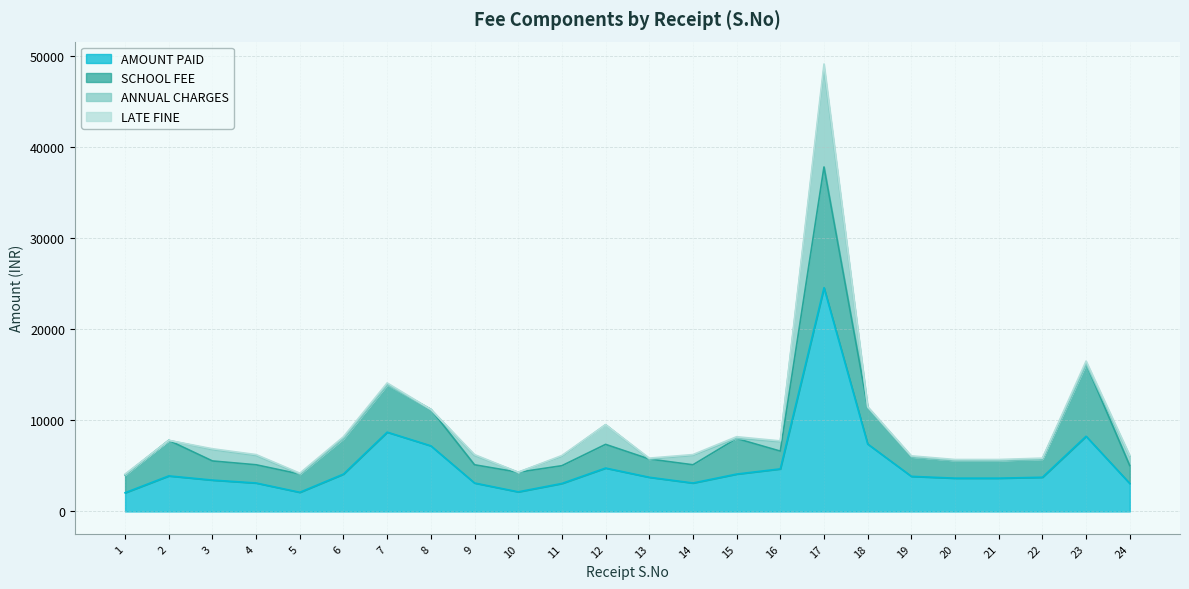

What is the value of the AMOUNT PAID point at the 7th from the left?

8700